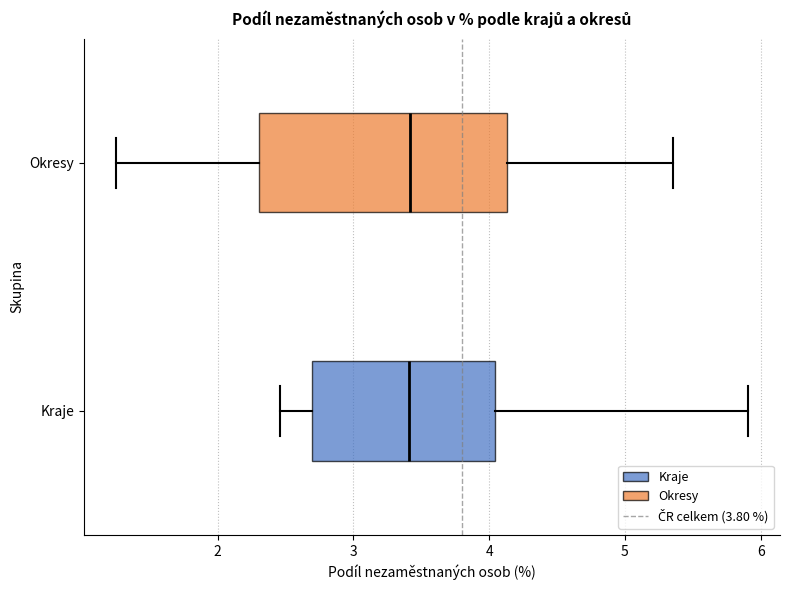

Reading bottom to top, read every box against the x-axis: the position of its median line, the range the box covers, and the ends of its whiskers. The values are not printed on the chart, so give them approximately, as read against the axis.

Kraje: median 3.4, box 2.7 to 4.0, whiskers 2.5 to 5.9
Okresy: median 3.4, box 2.3 to 4.1, whiskers 1.2 to 5.4